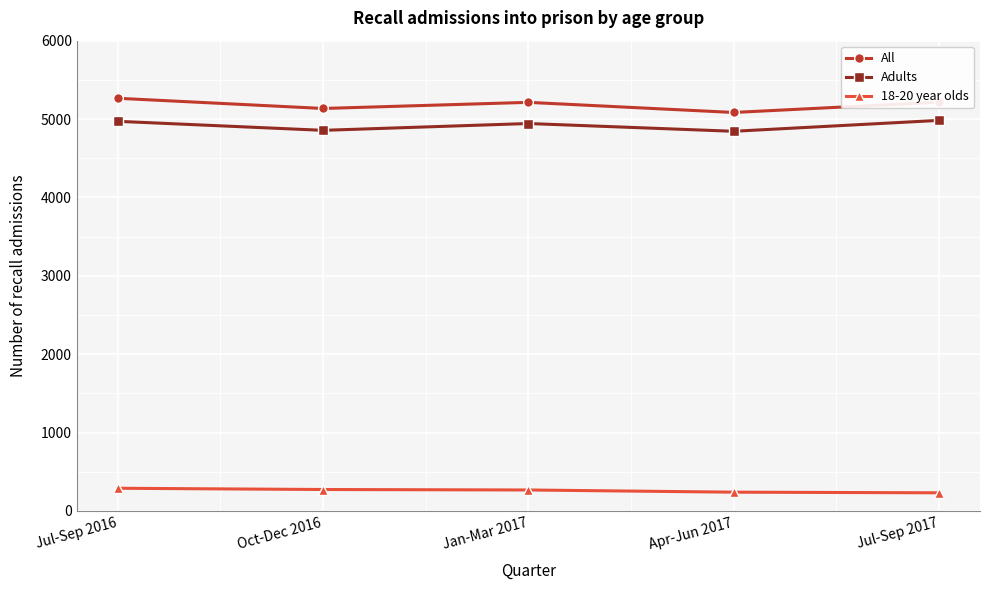

Rank the series by their maximum value, from highest to lowest.

All, Adults, 18-20 year olds